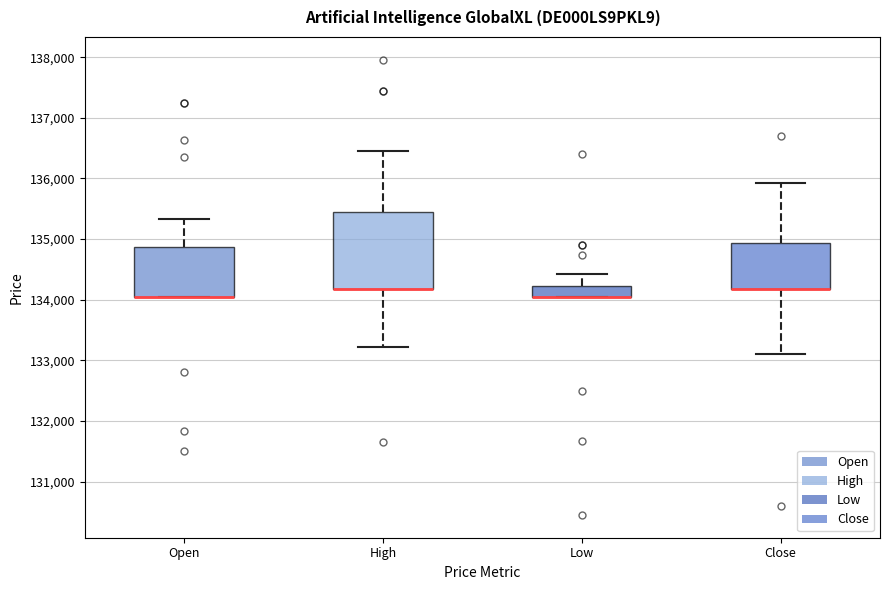

Reading left to right, transcribe this box plot: for each box, give where its median line is, the range the box spans, and where its two whiskers end, as read against the y-axis. The values are not printed on the chart, so give them approximately, as read against the axis.

Open: median 134100 (drawn on the box's lower edge), box 134100 to 134900, whiskers 134100 to 135300
High: median 134200 (drawn on the box's lower edge), box 134200 to 135500, whiskers 133200 to 136500
Low: median 134000 (drawn on the box's lower edge), box 134000 to 134200, whiskers 134000 to 134400
Close: median 134200 (drawn on the box's lower edge), box 134200 to 134900, whiskers 133100 to 135900